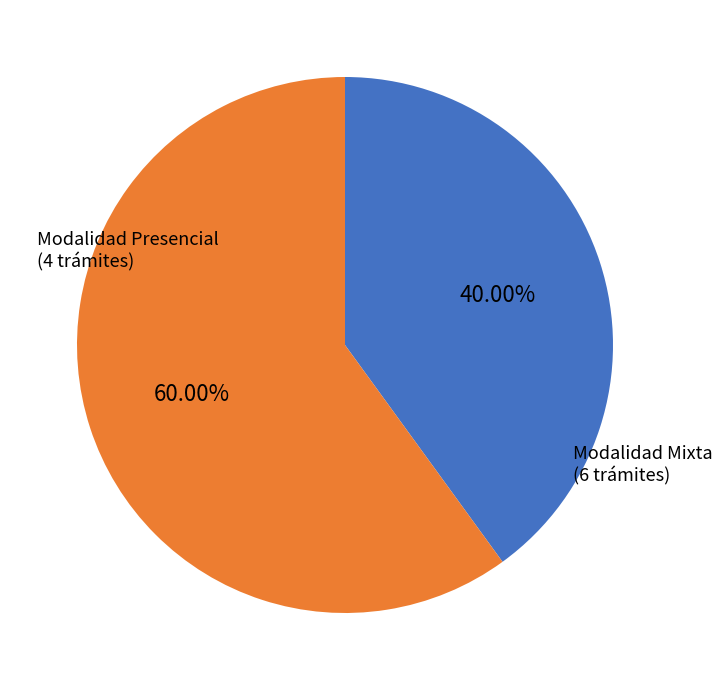

Does any single category account for the majority?

Yes